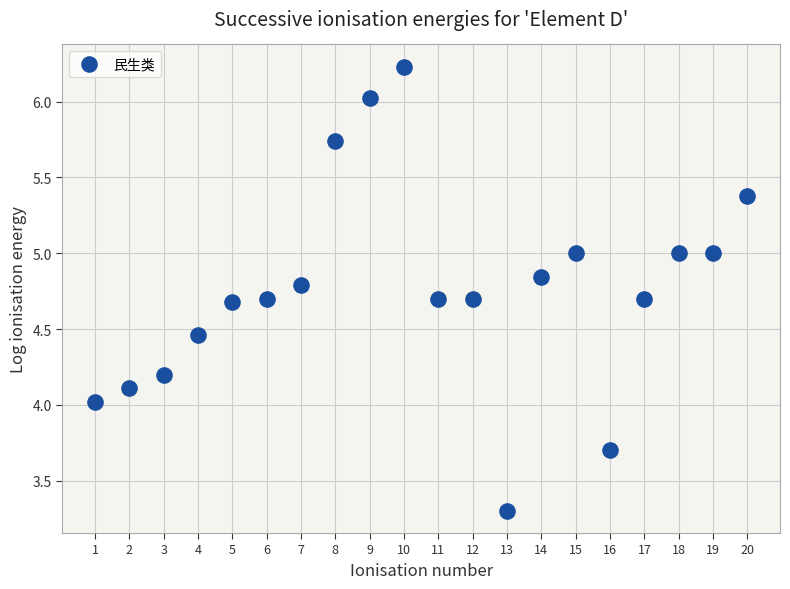

What is the range of X values (max minus min)?

19.0